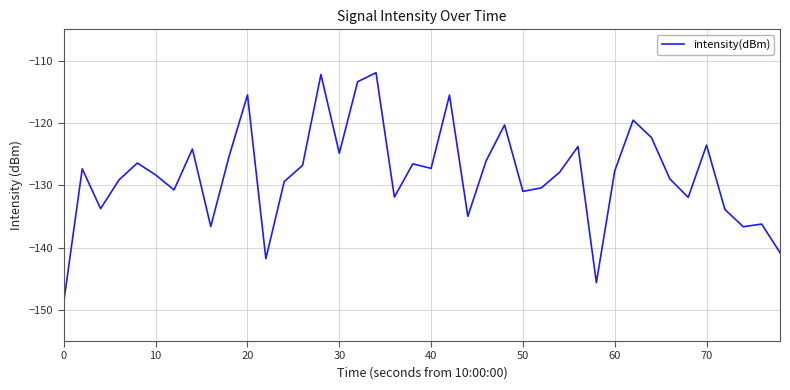

What is the maximum value shown in the chart?

-112.0